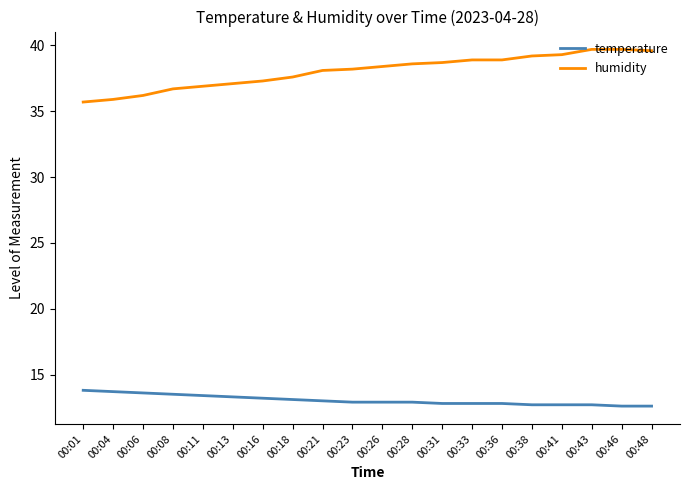

What is the difference between the humidity values at 00:36 and 00:46?

0.8